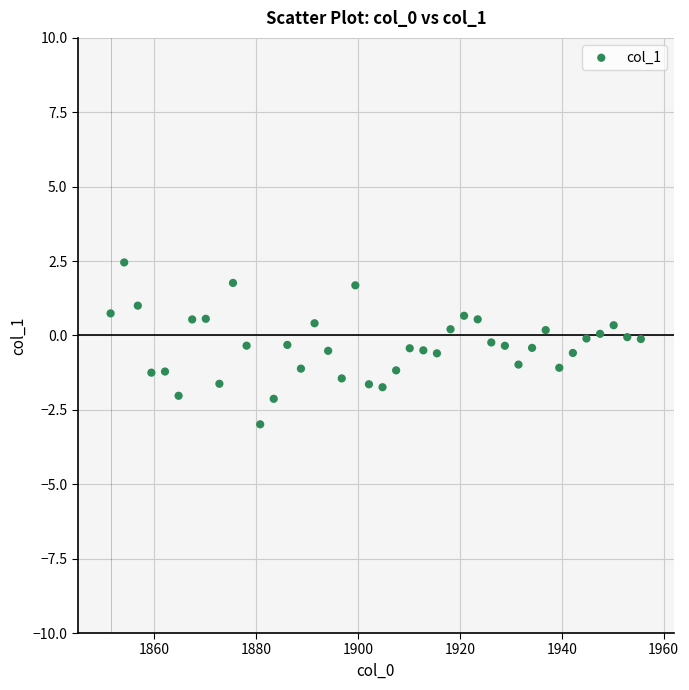

What is the range of Y values (max minus min)?

5.4